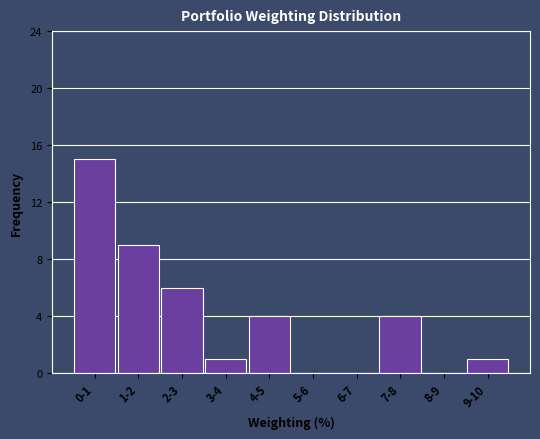

Reading left to right, what are all the values shown in this chart?

0-1=15	1-2=9	2-3=6	3-4=1	4-5=4	5-6=0	6-7=0	7-8=4	8-9=0	9-10=1